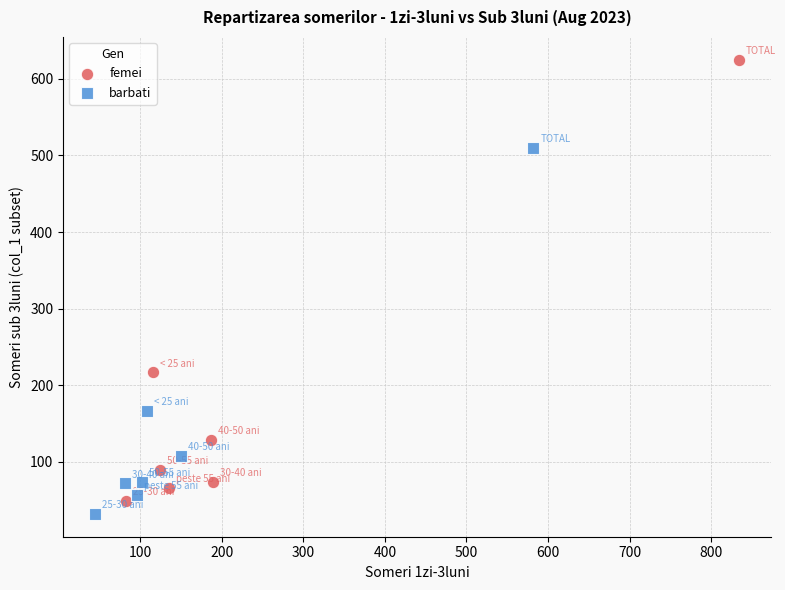

Which series has the largest Y range (max minus min)?

femei